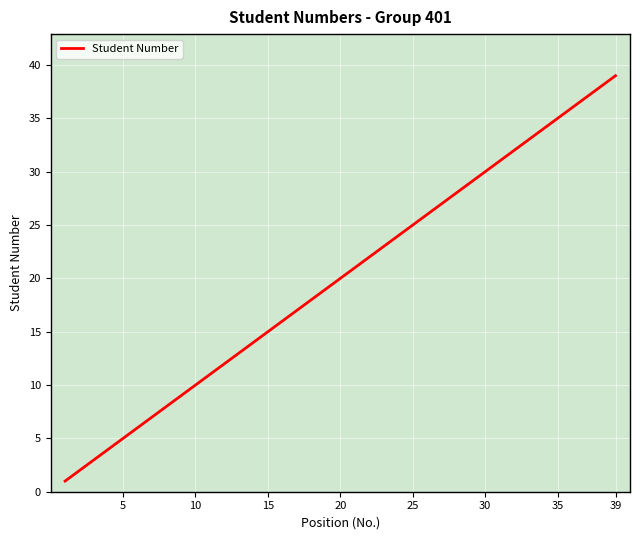

What is the greatest value displayed?

39